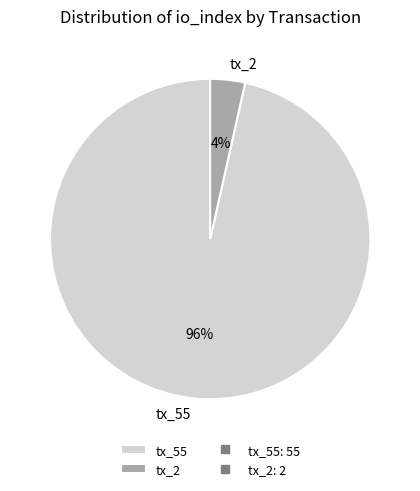

Which slice is the smallest?

tx_2